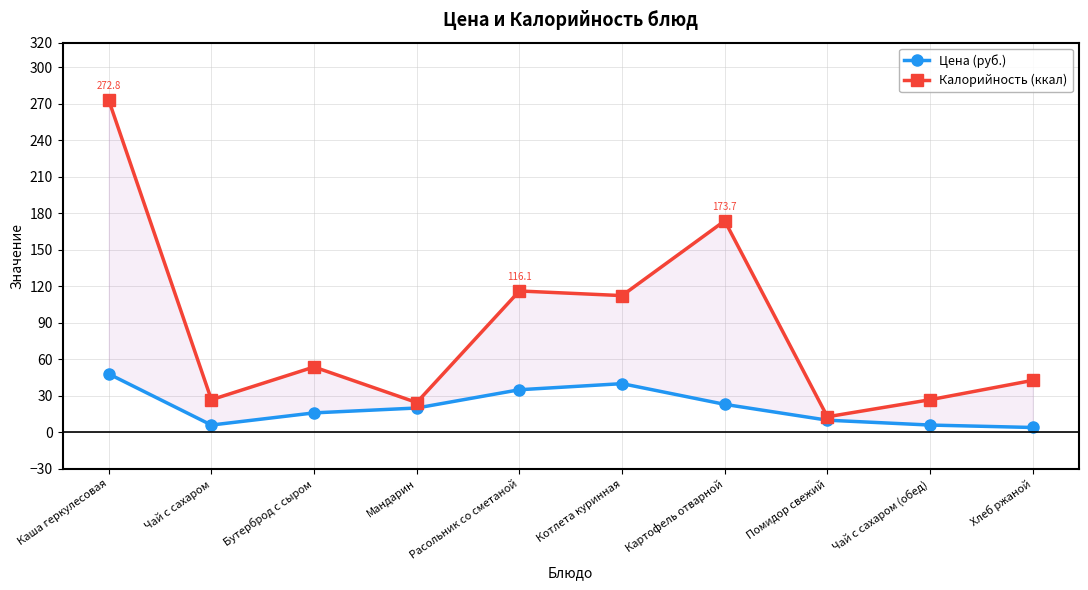

In Цена (руб.), how many points are lower than both neighbors (excluding endpoints)?

1